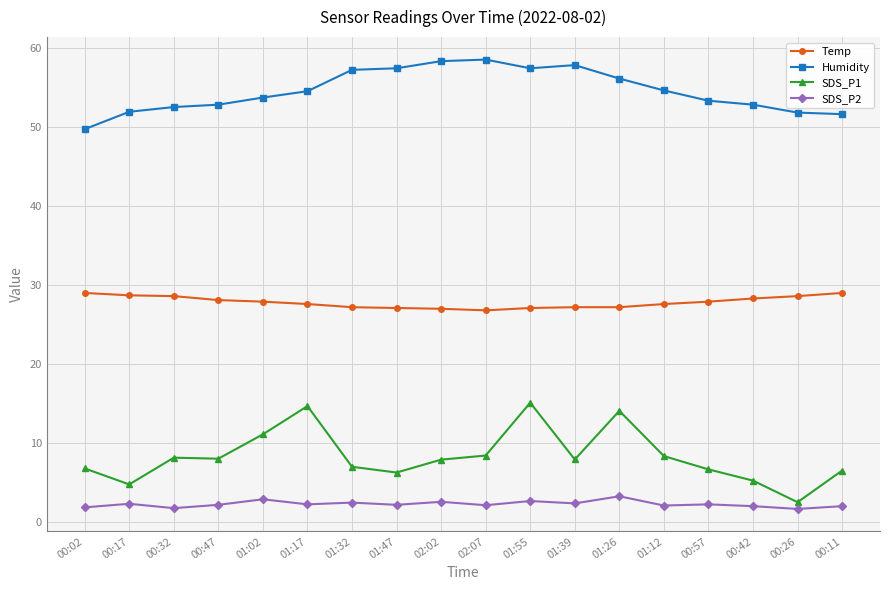

In Humidity, how many points are lower than both neighbors (excluding endpoints)?

1